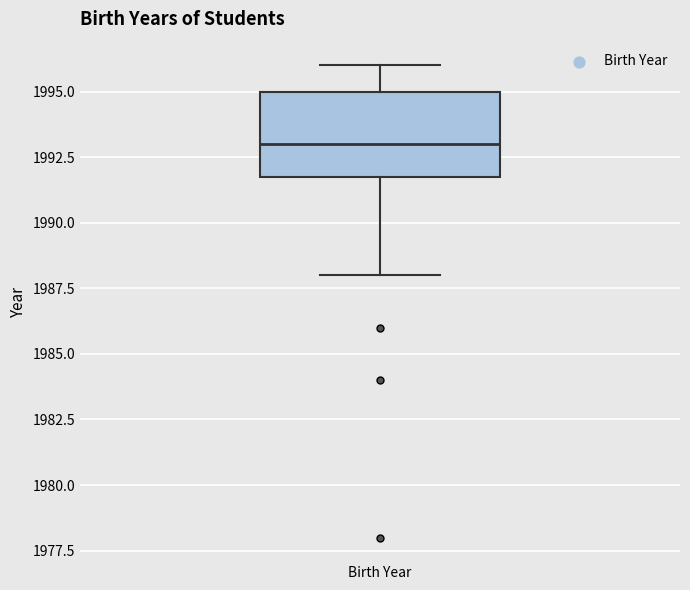

Read this box plot against the y-axis: the position of the median line, the range covered by the box, and the ends of both whiskers. The values are not printed on the chart, so give them approximately, as read against the axis.

median 1993, box 1992 to 1995, whiskers 1988 to 1996